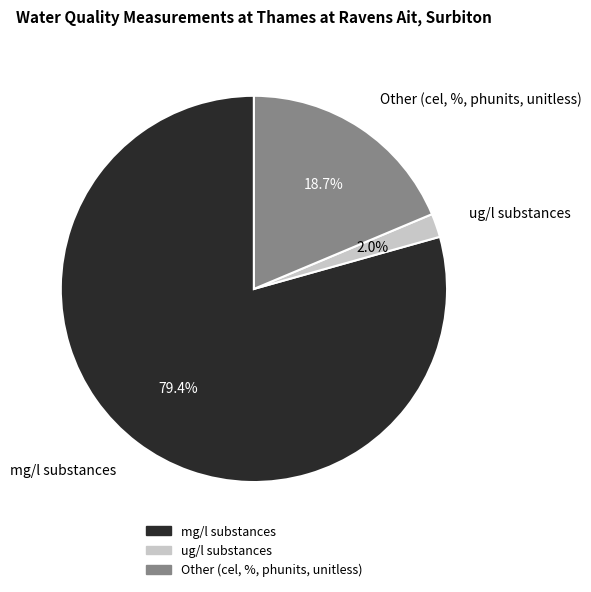

Approximately how many times larger is the value at mg/l substances compared to Other (cel, %, phunits, unitless)?

4.2